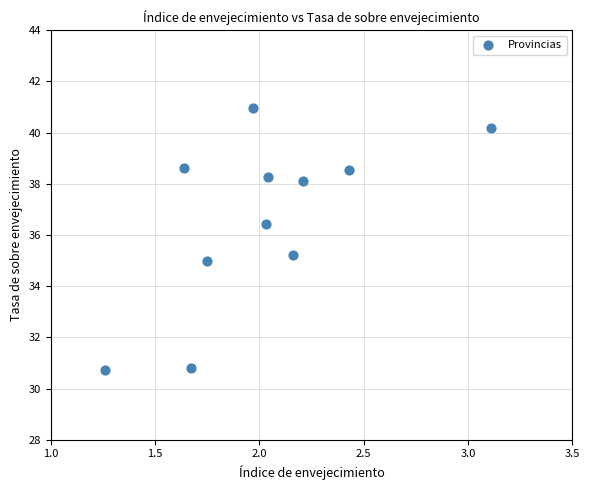

What is the average Y value?

36.6